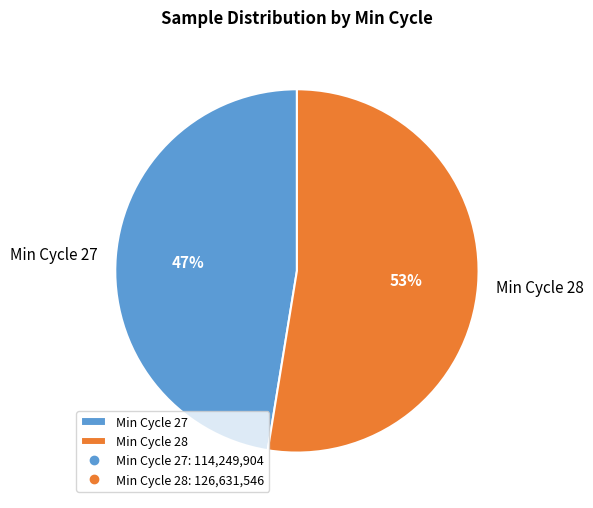

Do Min Cycle 28 and Min Cycle 27 together represent more than half of the pie?

Yes